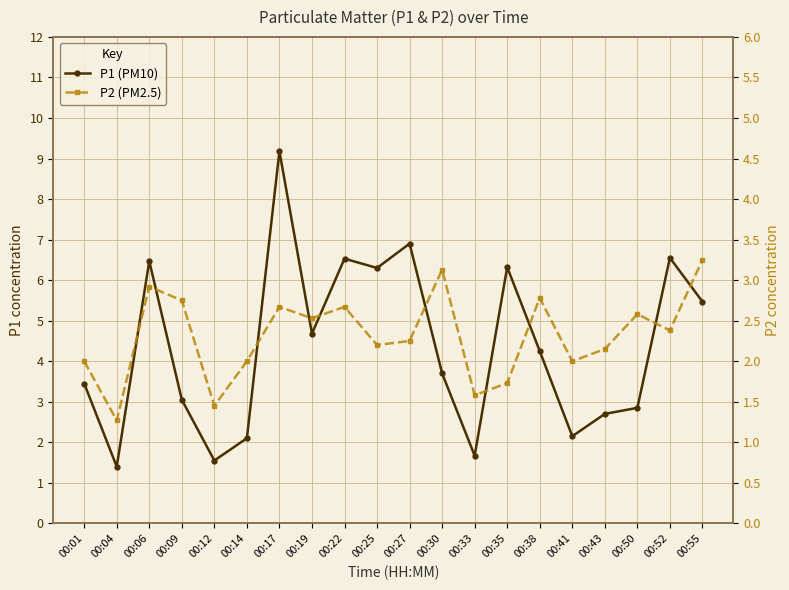

Is this an area chart (filled region under the line)?

No